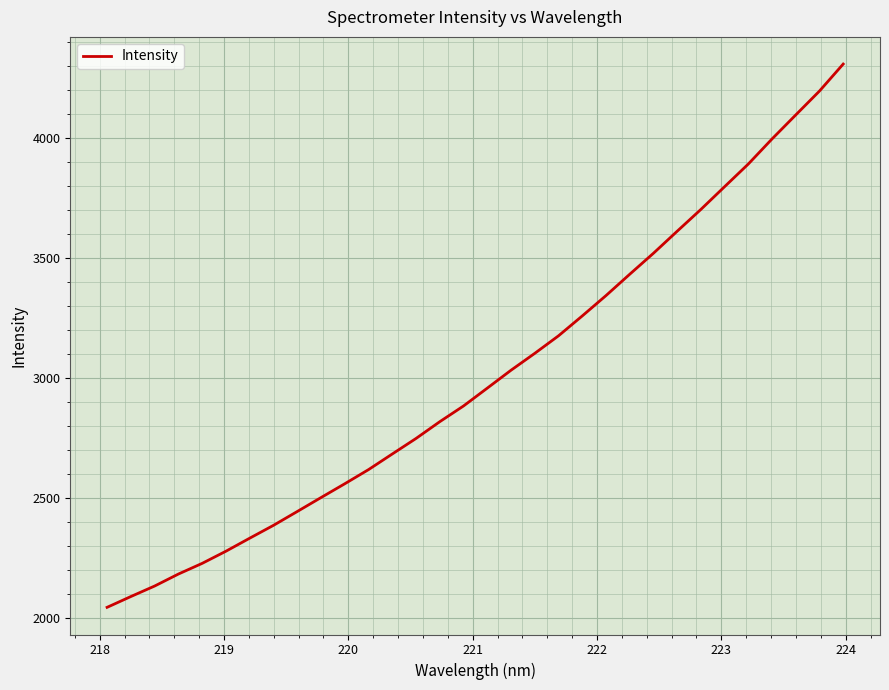

How many distinct data groups are displayed?

1